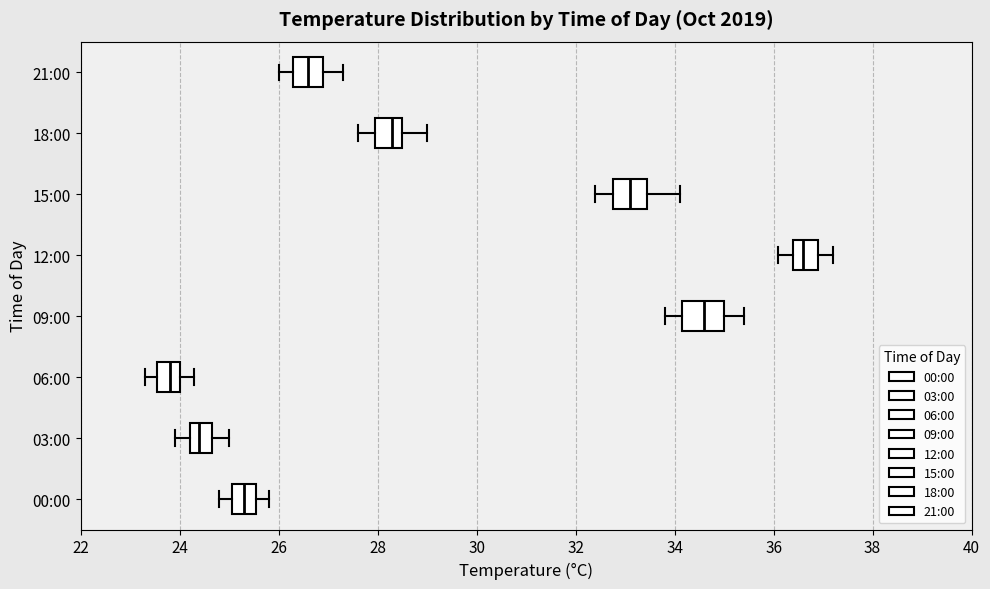

Which box has the furthest to the right median line?

12:00